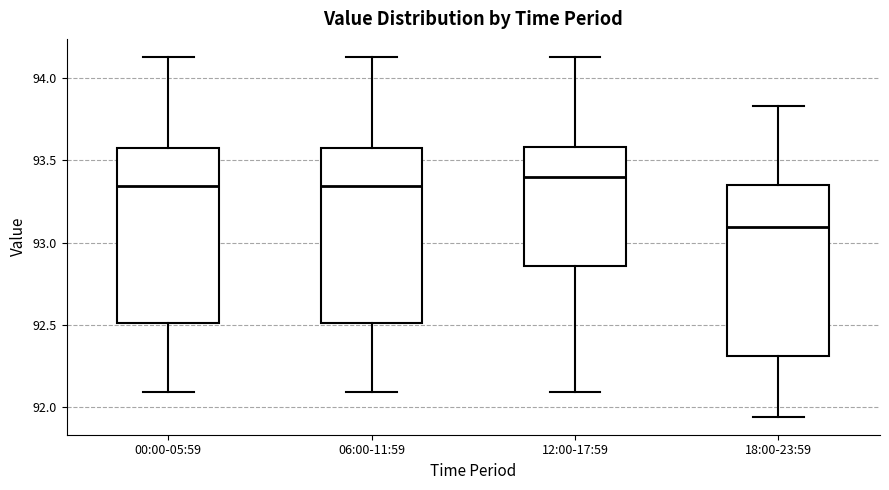

Where is the upper edge of the box for 00:00-05:59 on the y-axis? The values are not printed on the chart, so give them approximately, as read against the axis.

93.55